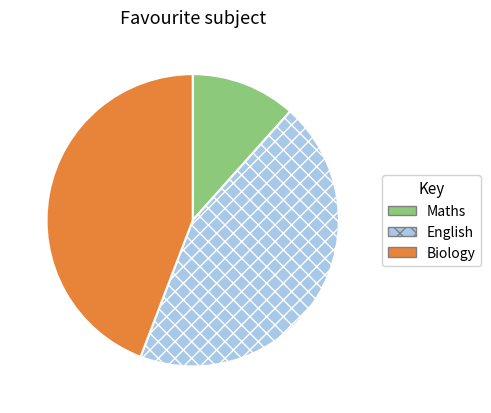

What is the ratio of the value at Biology to the value at English?

1.0